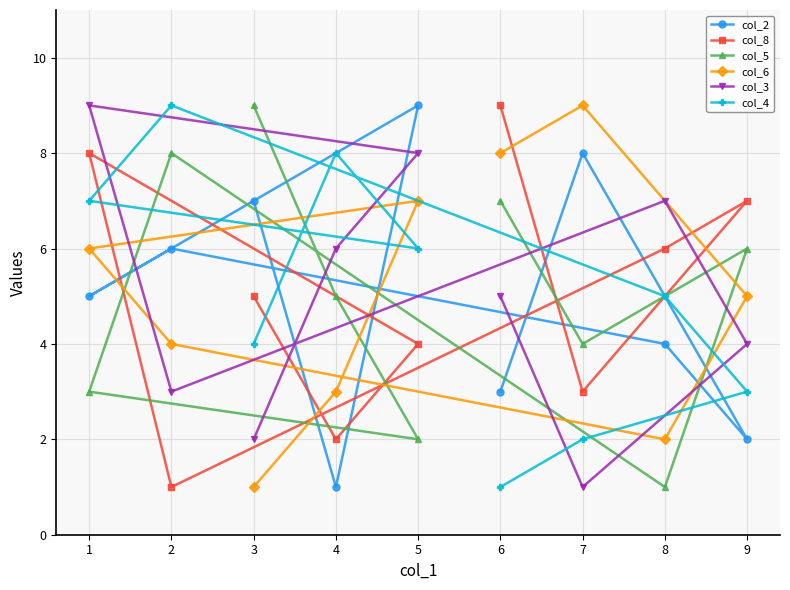

Is the value of col_8 at 8 greater than the value of col_4 at 7?

Yes